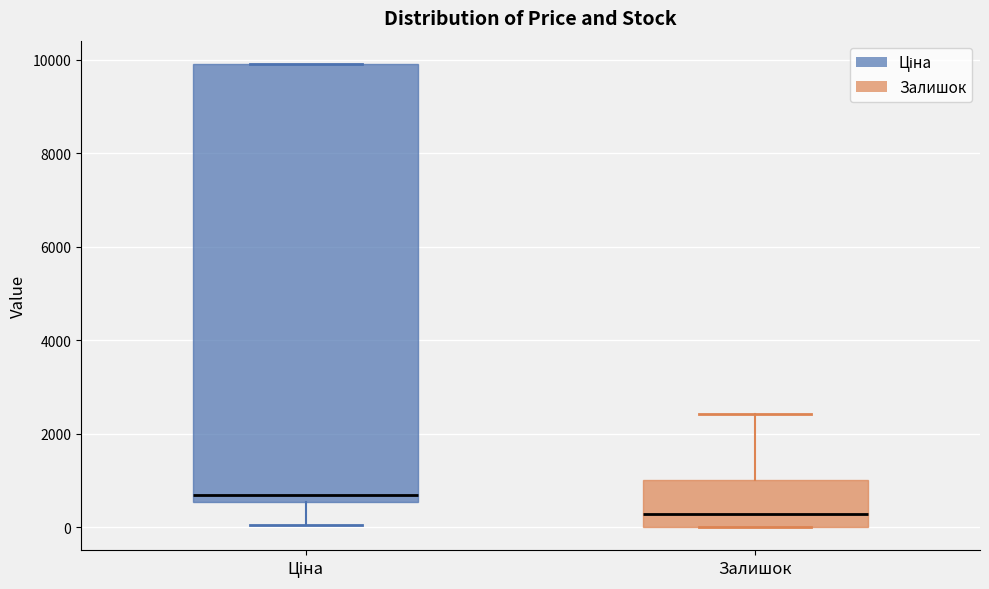

Which box has the highest median line?

Ціна